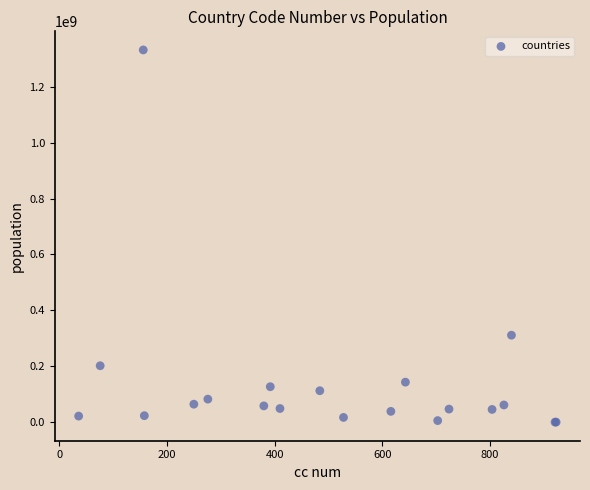

What Y value in the scatter plot is closest to 665972410?

311065562